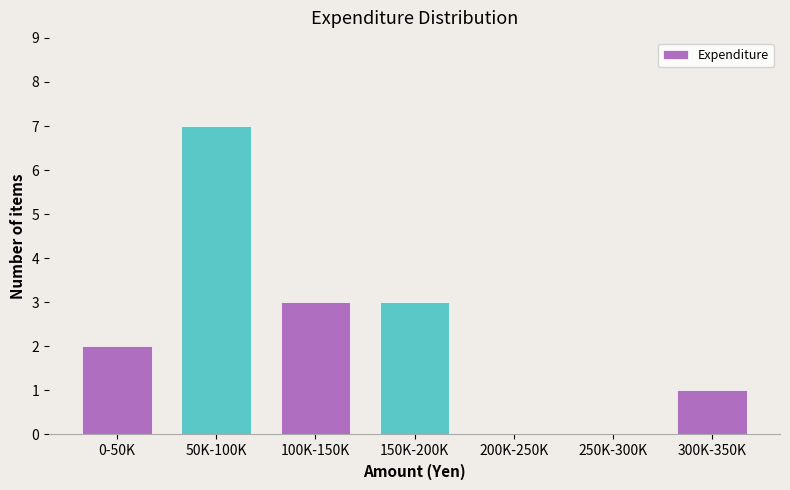

Reading left to right, list all the values displayed in this chart.

0-50K=2	50K-100K=7	100K-150K=3	150K-200K=3	200K-250K=0	250K-300K=0	300K-350K=1